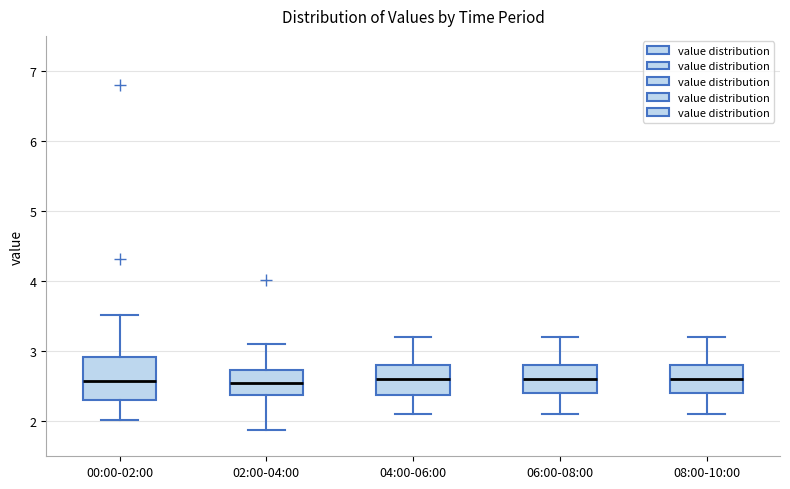

Where does the median line of the box for 04:00-06:00 sit on the y-axis? The values are not printed on the chart, so give them approximately, as read against the axis.

2.6